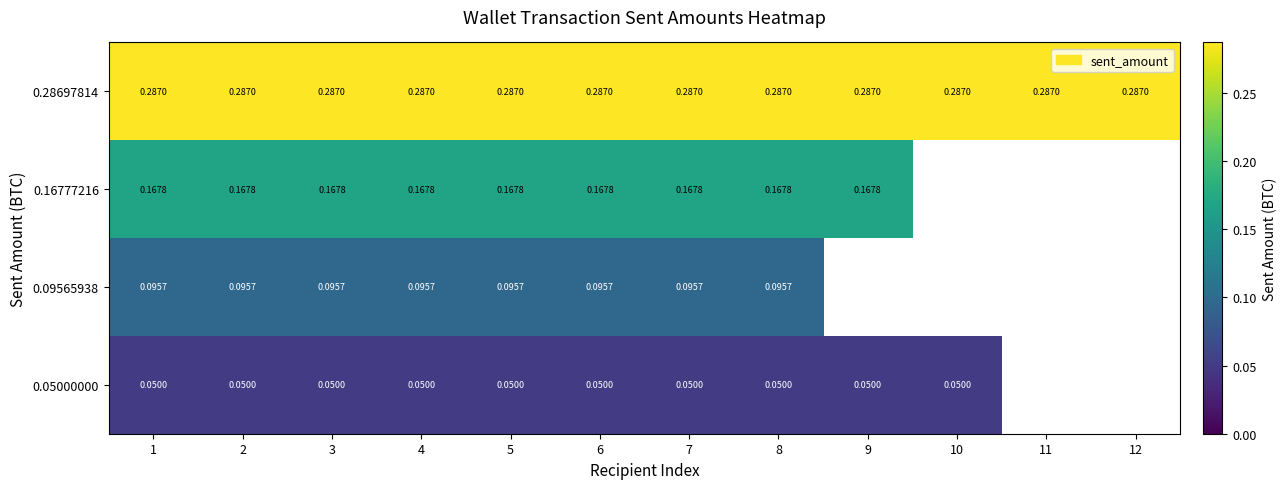

Rank the series at 2 from highest to lowest value.

0.28697814, 0.16777216, 0.09565938, 0.05000000